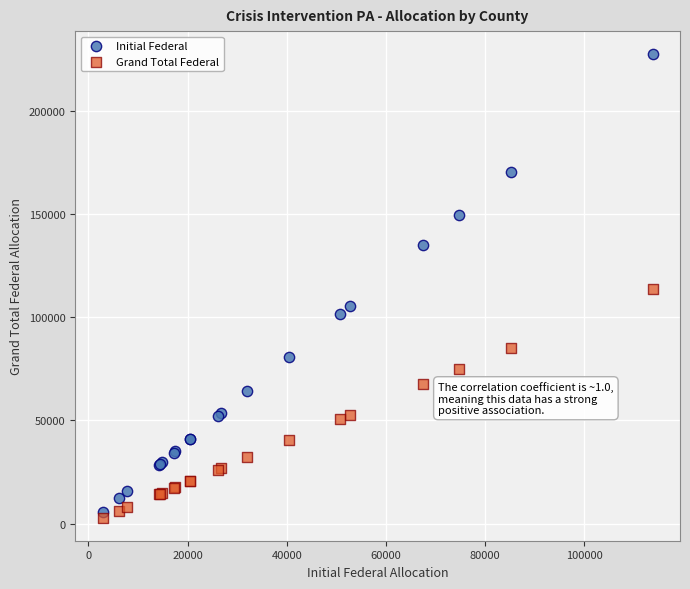

What is the X range (max minus min) for the scatter plot?

110870